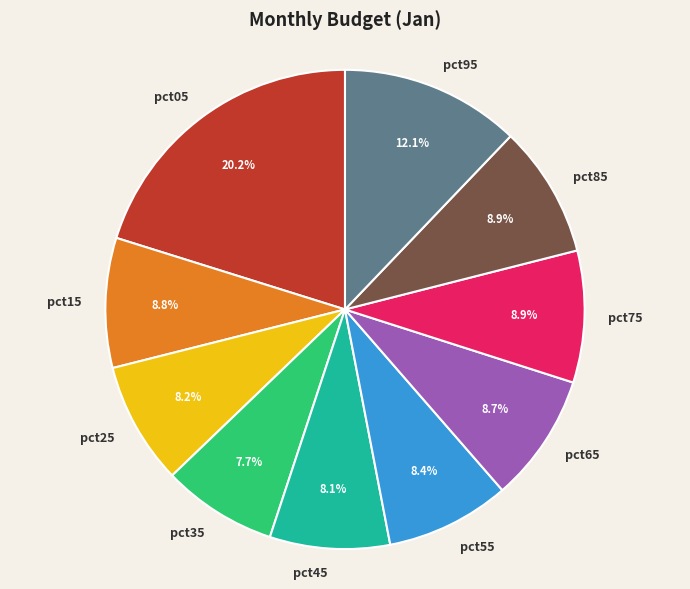

True or false: pct25 accounts for 16% of the total.

False